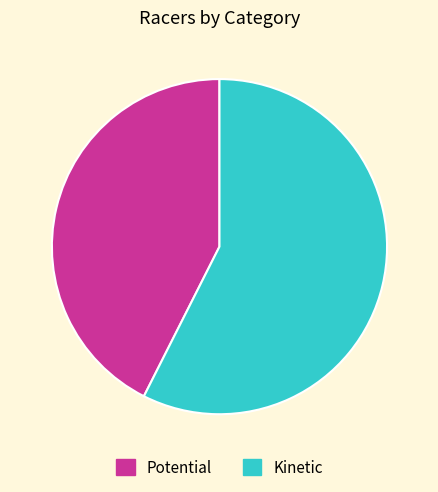

Between Potential and Kinetic, which is larger?

Kinetic